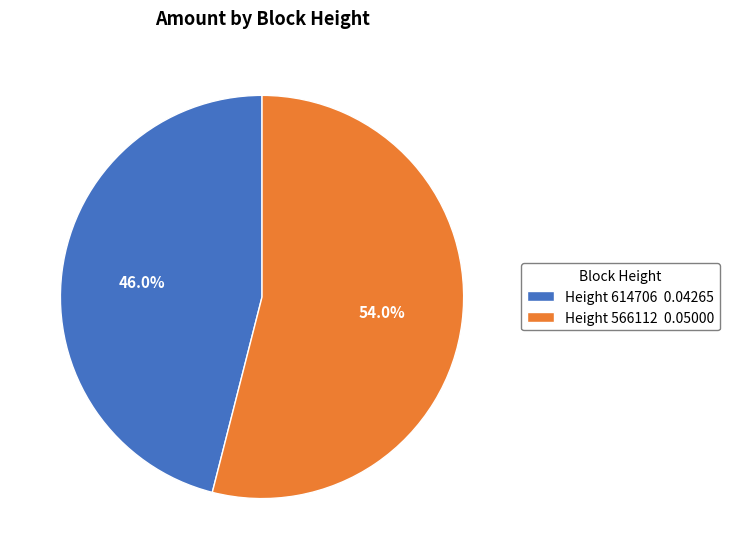

Is Height 566112 0.05000 the majority of the pie?

Yes